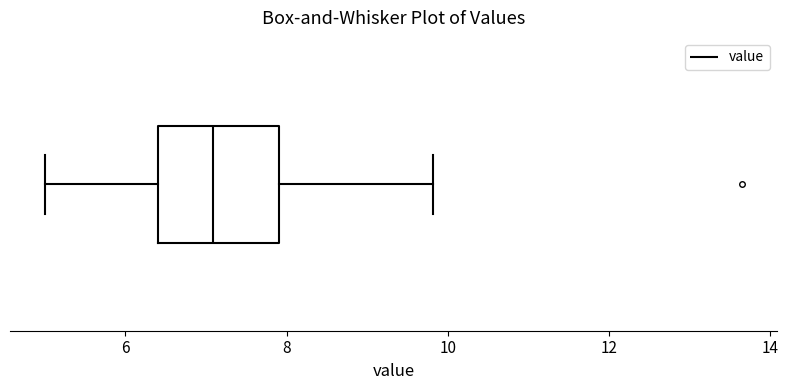

Transcribe this box plot: give where the median line is, the range the box spans, and where the two whiskers end, as read against the x-axis. The values are not printed on the chart, so give them approximately, as read against the axis.

median 7.0, box 6.4 to 8.0, whiskers 5.0 to 9.8